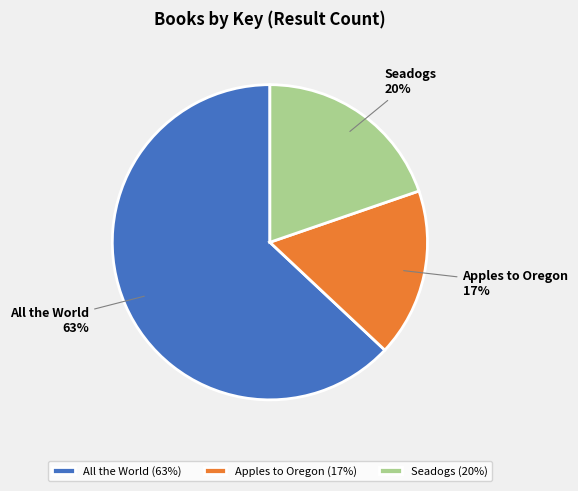

To the nearest percent, what portion does Seadogs represent?

20%